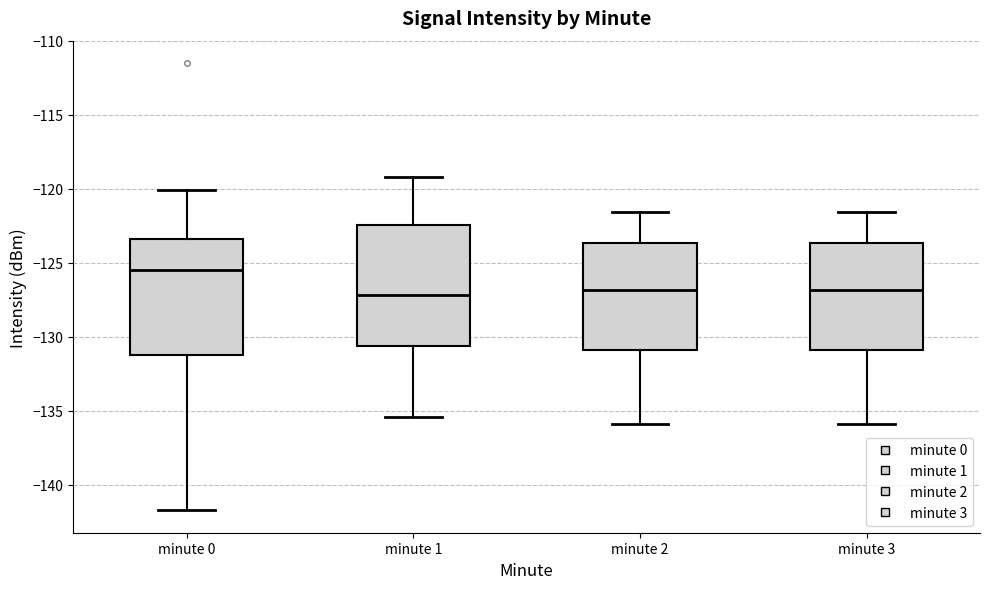

Where does the lower whisker of the box for minute 1 end on the y-axis? The values are not printed on the chart, so give them approximately, as read against the axis.

-135.5